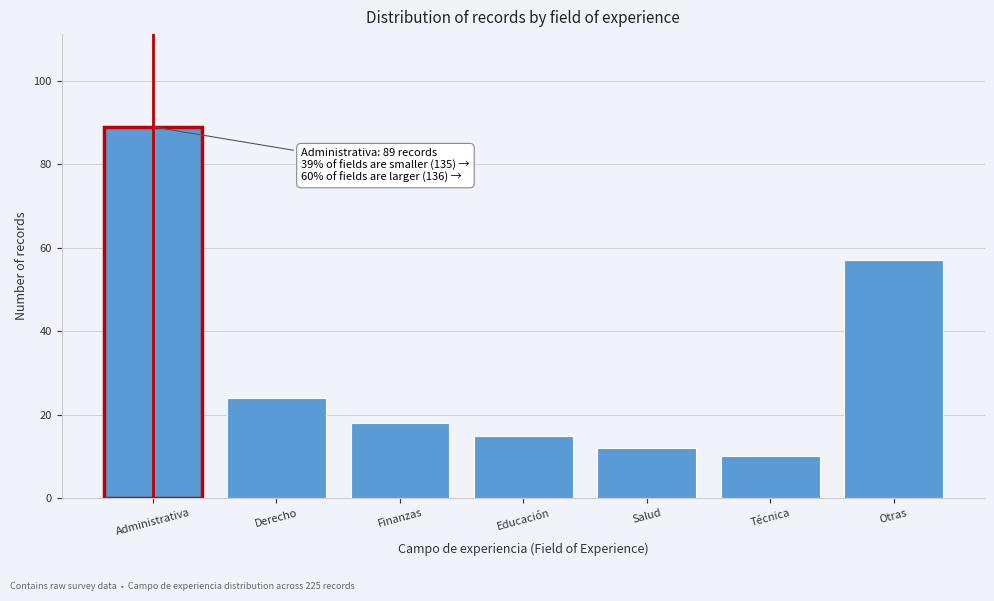

Reading right to left, what are all the values shown in this chart?

Otras=57	Técnica=10	Salud=12	Educación=15	Finanzas=18	Derecho=24	Administrativa=89